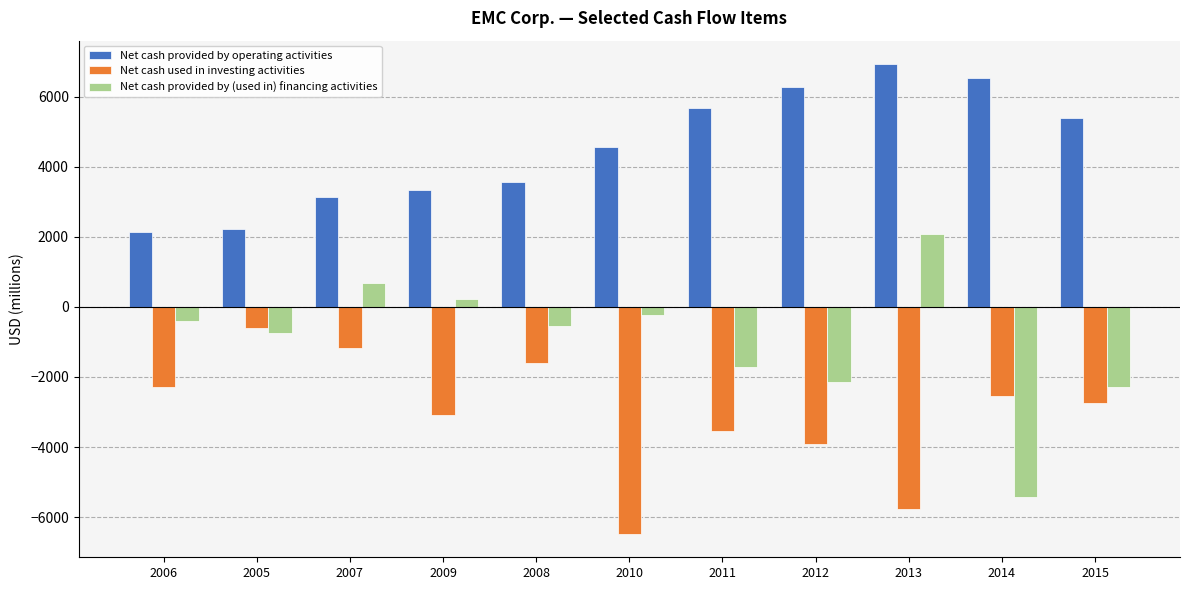

How many bars are there in each group?

3